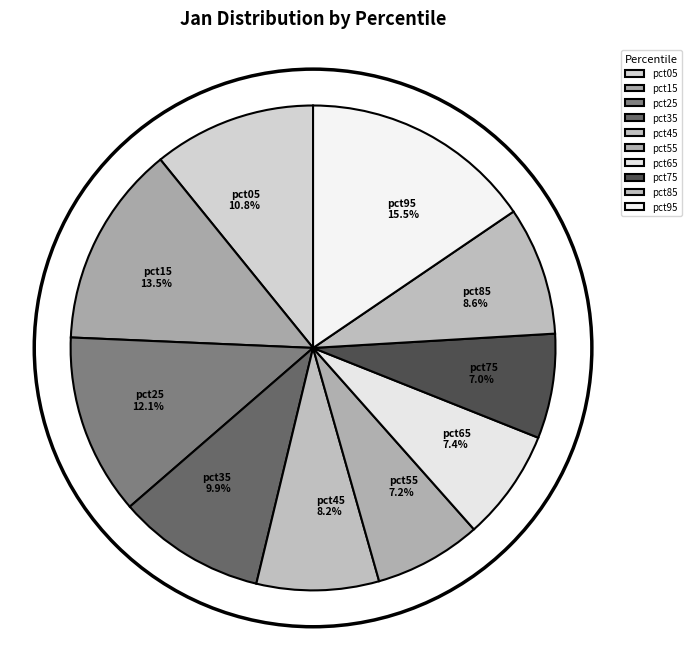

Combined, what portion of the pie is pct75 and pct35?

16.9%